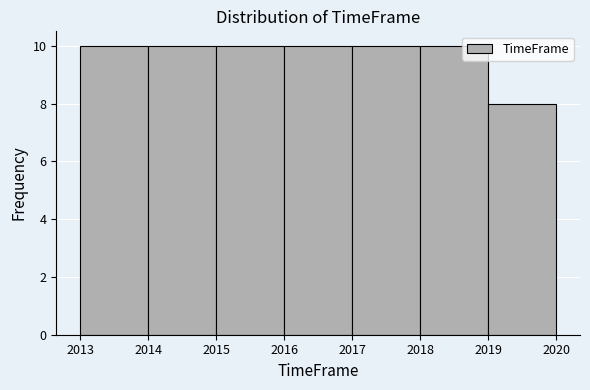

Reading left to right, transcribe this chart: for each bar, give the range it covers on the x-axis and its height. The values are not printed on the chart, so give them approximately, as read against the axis.

2013 to 2014: 10
2014 to 2015: 10
2015 to 2016: 10
2016 to 2017: 10
2017 to 2018: 10
2018 to 2019: 10
2019 to 2020: 8